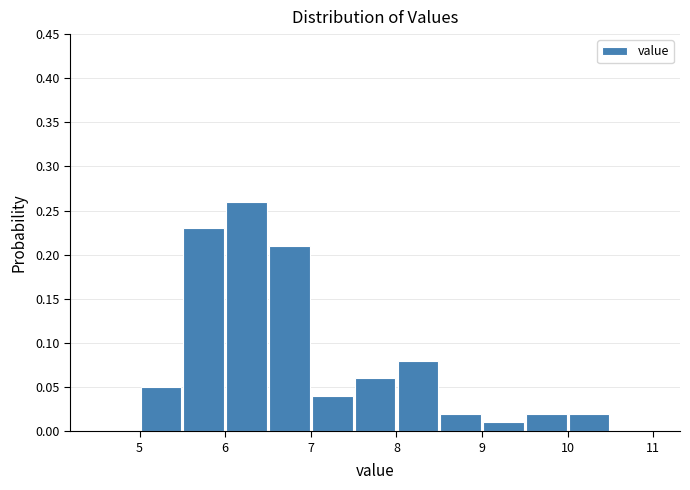

Which range on the x-axis has the tallest bar?

6.0 to 6.5